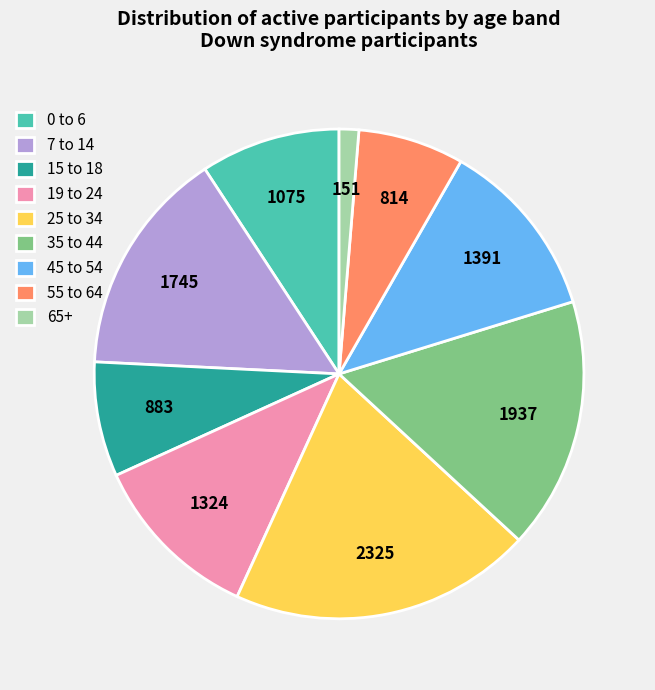

Which slice is the largest?

25 to 34